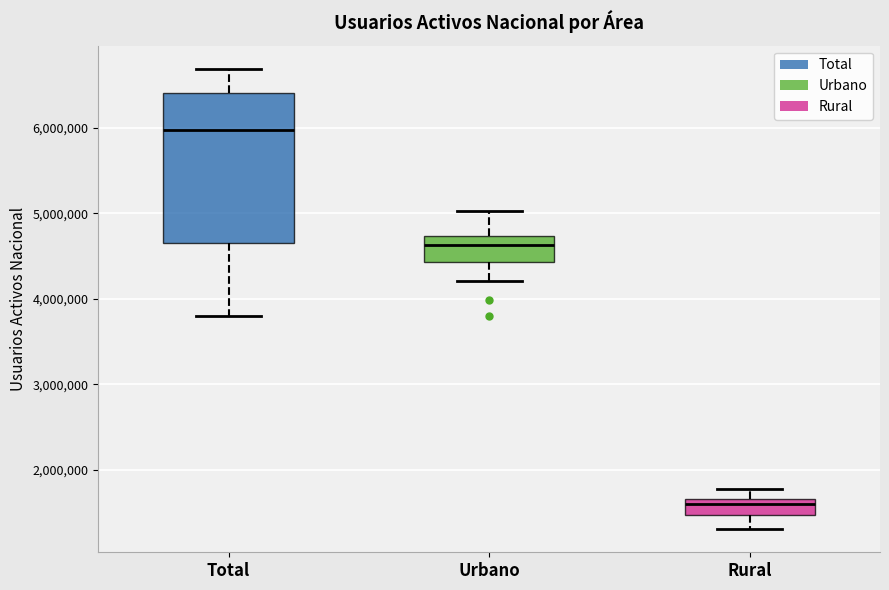

Which box's median line is the highest?

Total